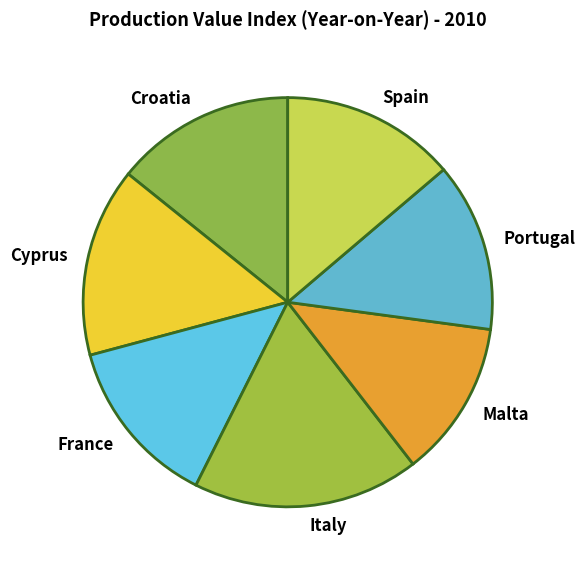

The Malta slice represents 12% of the pie. True or false?

True